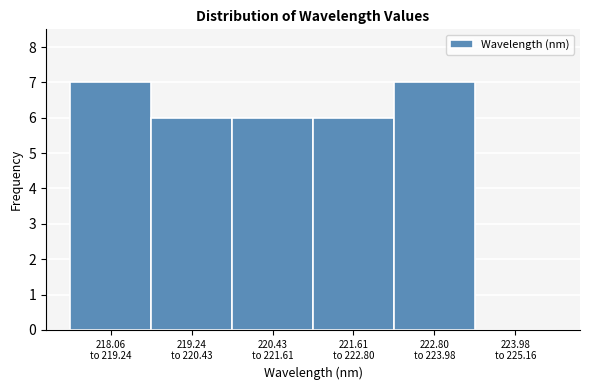

What is the maximum value shown in the chart?

7